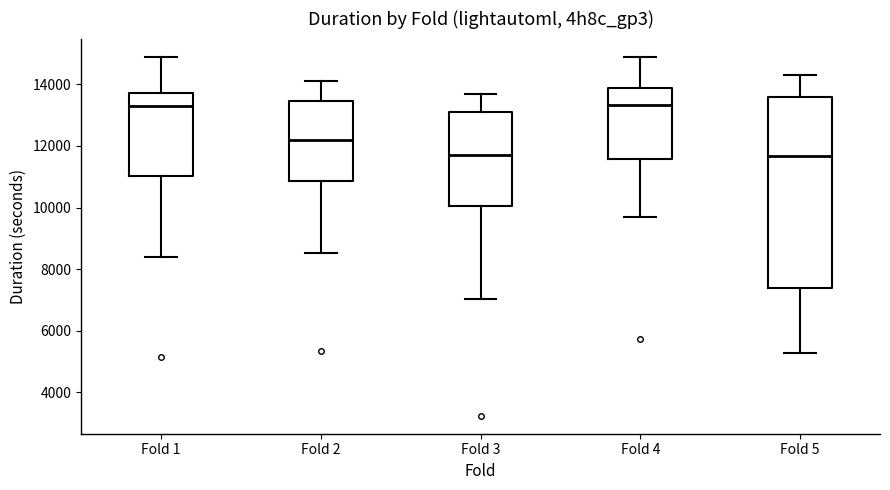

Reading left to right, read every box against the y-axis: the position of its median line, the range the box covers, and the ends of its whiskers. The values are not printed on the chart, so give them approximately, as read against the axis.

Fold 1: median 13200, box 11000 to 13800, whiskers 8400 to 15000
Fold 2: median 12200, box 10800 to 13400, whiskers 8600 to 14200
Fold 3: median 11600, box 10000 to 13000, whiskers 7000 to 13600
Fold 4: median 13400, box 11600 to 13800, whiskers 9600 to 15000
Fold 5: median 11600, box 7400 to 13600, whiskers 5200 to 14400